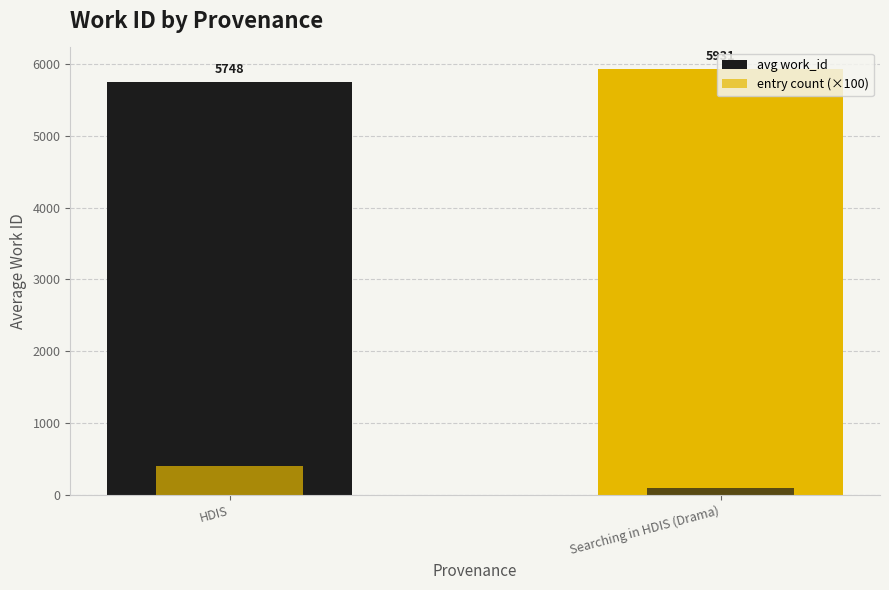

Which series has the largest range (max minus min)?

entry count (×100)